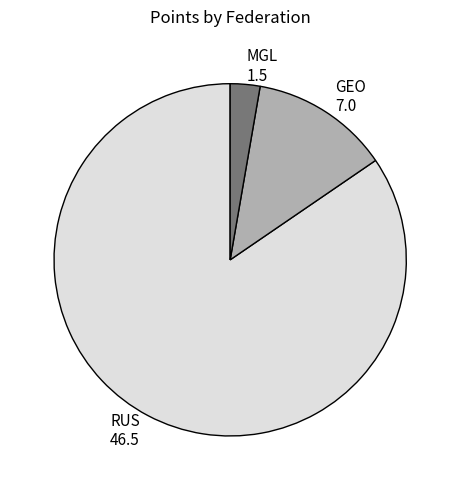

How many segments does this pie chart have?

3